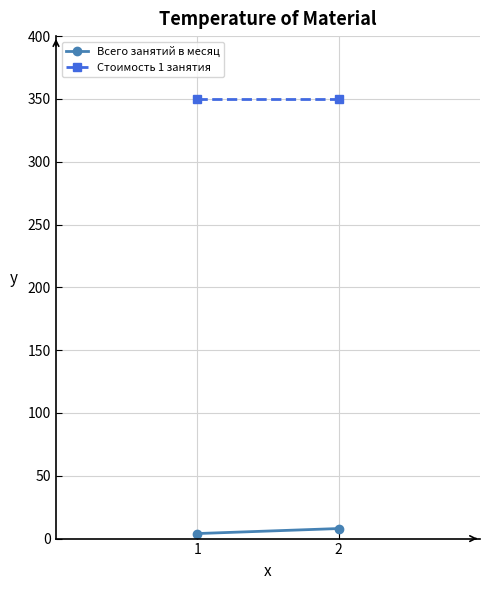

At how many categories does at least one series exceed 296?

2